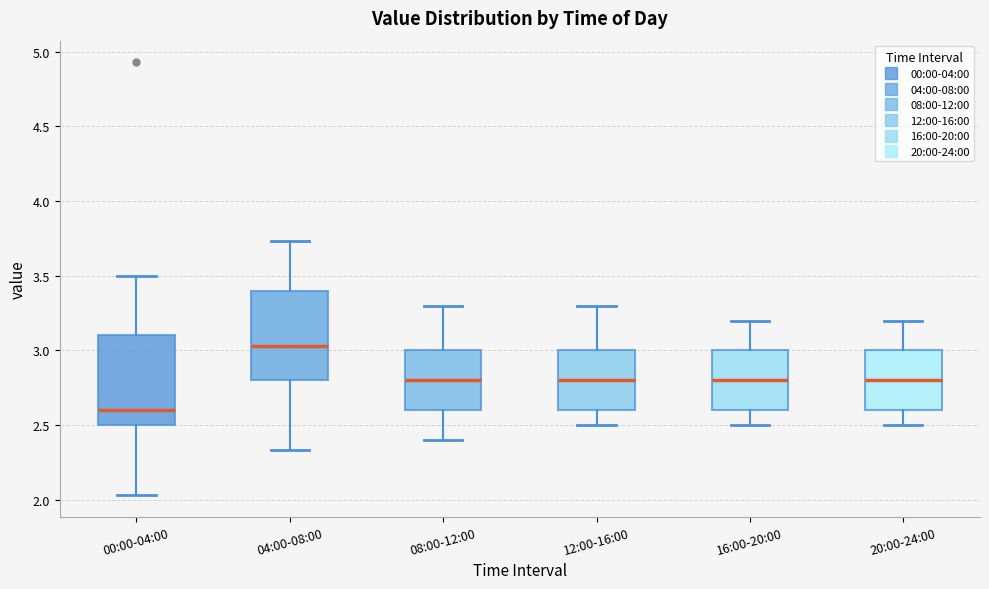

Which box's median line is the highest?

04:00-08:00